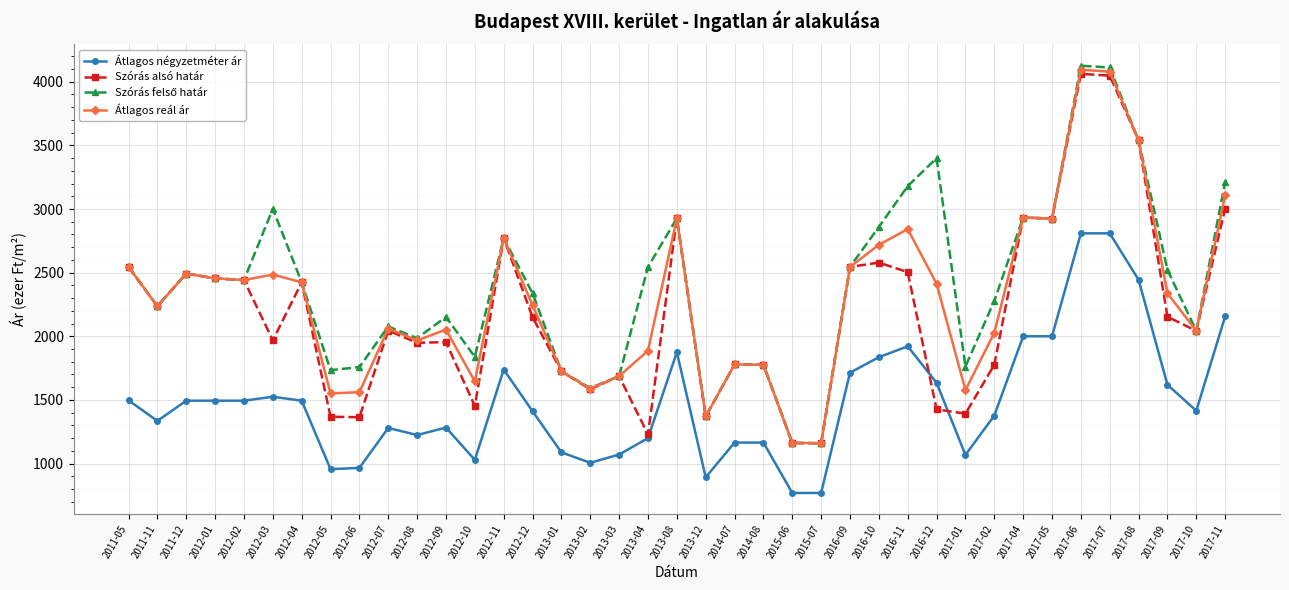

What is the total value across all series at 2012-05?

5609